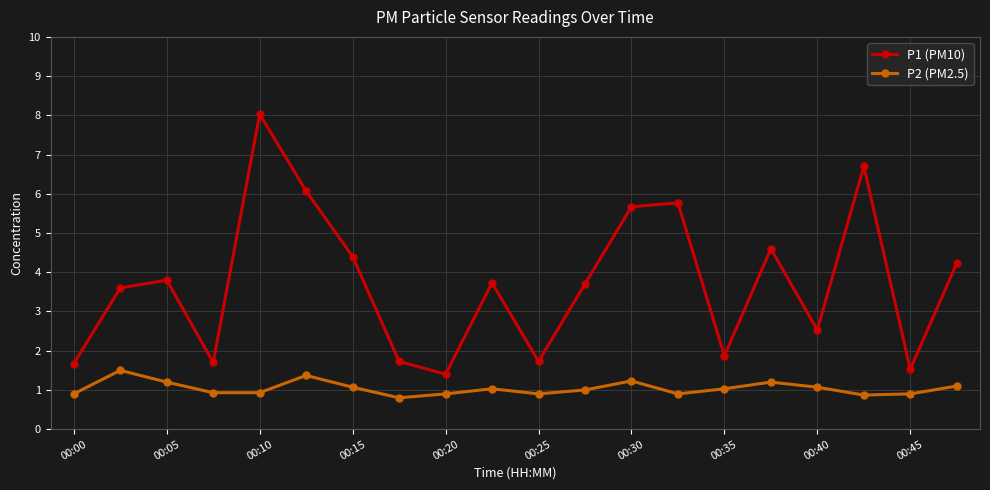

Reading left to right, extract all data points from this chart.

P1 (PM10): 1.7	3.6	3.8	1.7	8.0	6.1	4.4	1.7	1.4	3.7	1.7	3.7	5.7	5.8	1.9	4.6	2.5	6.7	1.5	4.2
P2 (PM2.5): 0.9	1.5	1.2	0.9	0.9	1.4	1.1	0.8	0.9	1.0	0.9	1.0	1.2	0.9	1.0	1.2	1.1	0.9	0.9	1.1